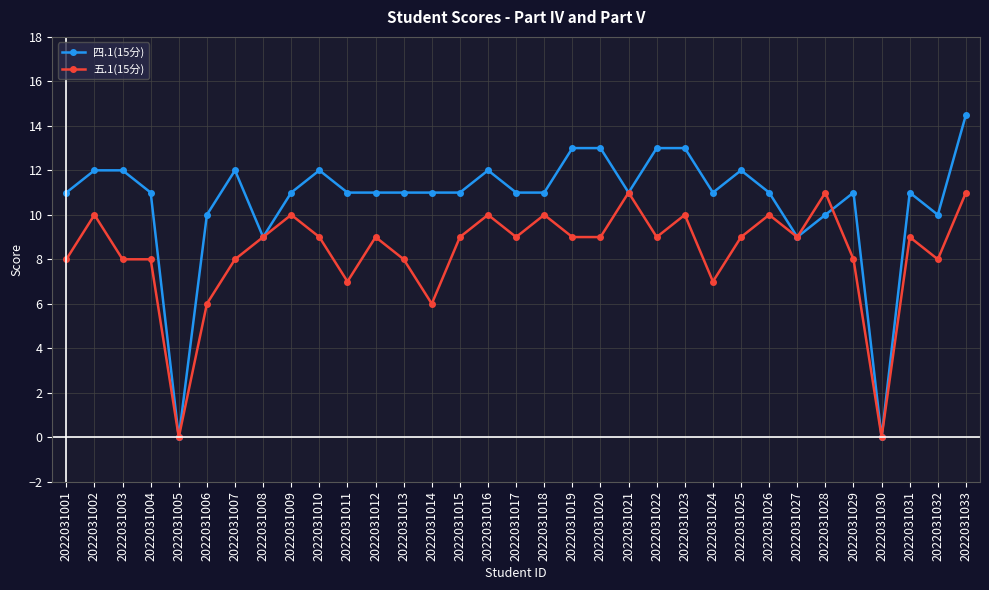

Where does the 五.1(15分) series first go above 9?

2022031002